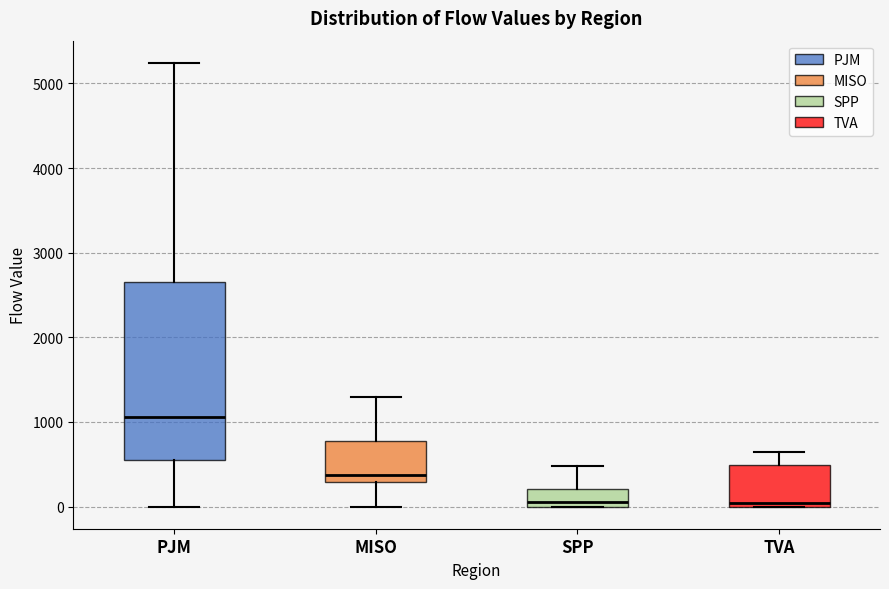

Reading left to right, read every box against the y-axis: the position of its median line, the range the box covers, and the ends of its whiskers. The values are not printed on the chart, so give them approximately, as read against the axis.

PJM: median 1100, box 600 to 2700, whiskers 0 to 5200
MISO: median 400, box 300 to 800, whiskers 0 to 1300
SPP: median 100, box 0 to 200, whiskers 0 to 500
TVA: median 0 (just above the box's lower edge), box 0 to 500, whiskers 0 to 600